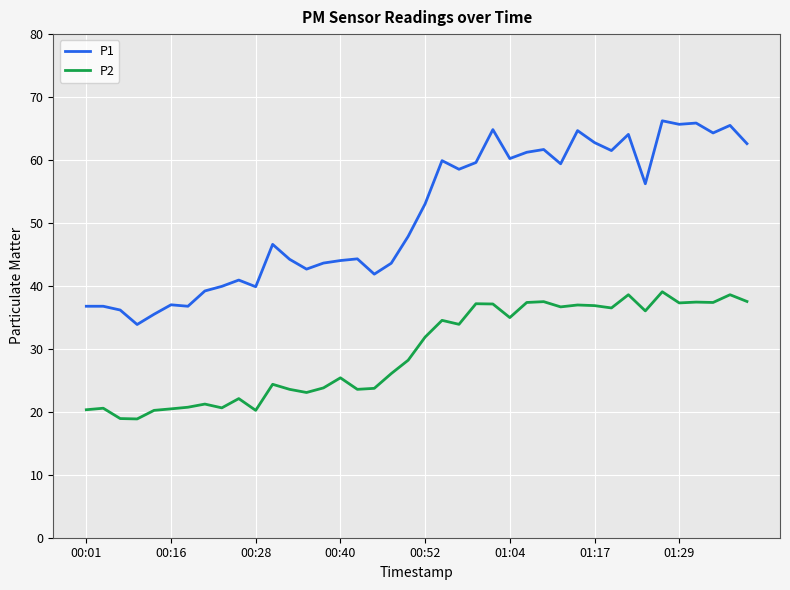

What is the difference between the maximum and minimum values in the P1 series?

32.4